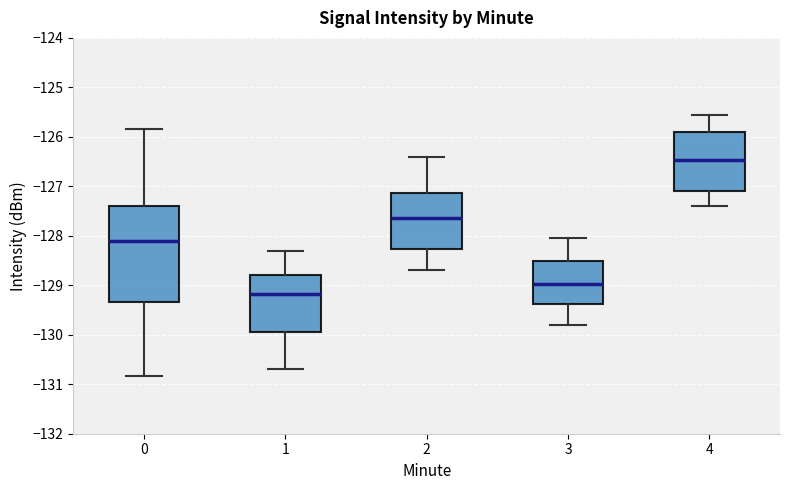

Which box is the tallest, from its lower edge to its upper edge?

0